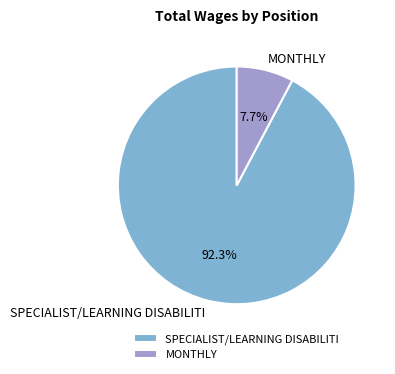

Between SPECIALIST/LEARNING DISABILITI and MONTHLY, which is larger?

SPECIALIST/LEARNING DISABILITI